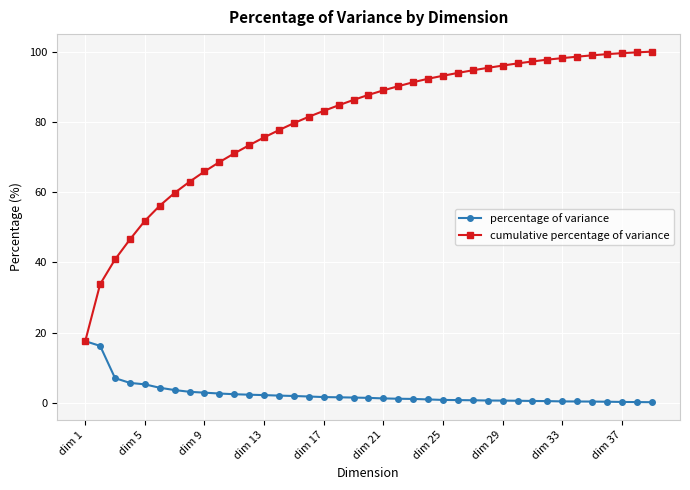

Rank the series by their average value, from highest to lowest.

cumulative percentage of variance, percentage of variance